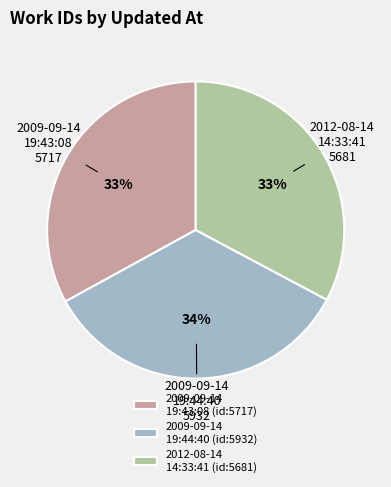

Is it true that 2009-09-14 19:43:08 is 33% of the pie?

True